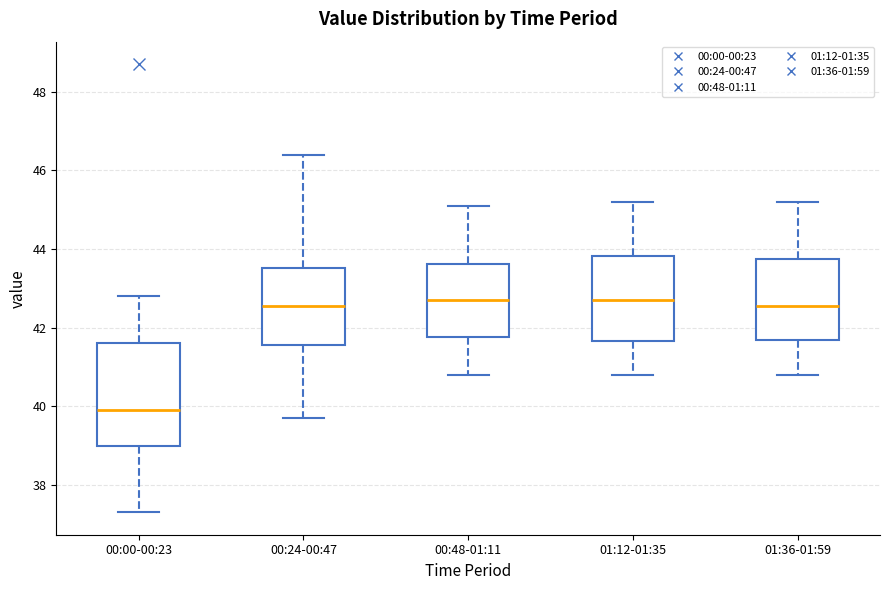

Which box is the tallest, from its lower edge to its upper edge?

00:00-00:23